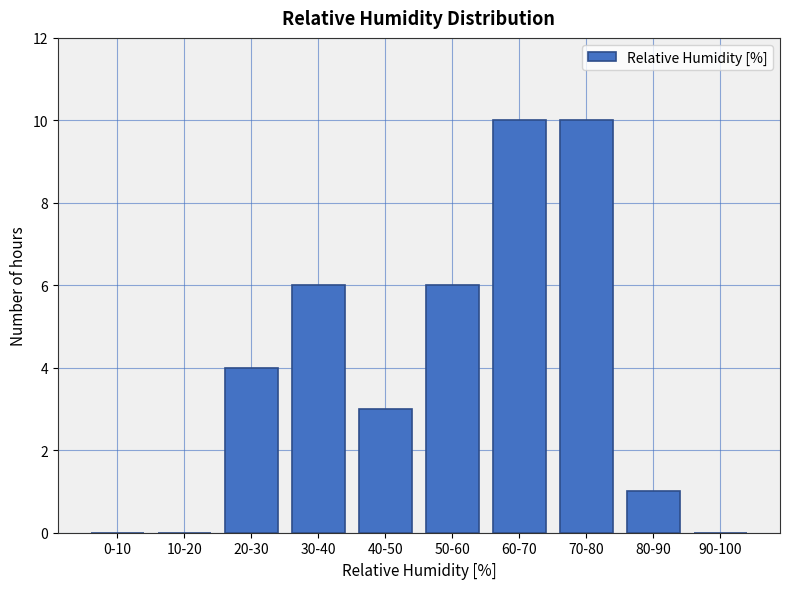

Reading right to left, extract all data points from this chart.

90-100=0	80-90=1	70-80=10	60-70=10	50-60=6	40-50=3	30-40=6	20-30=4	10-20=0	0-10=0